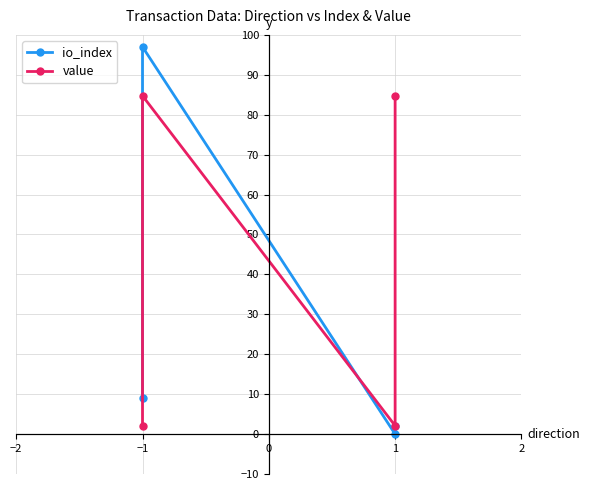

True or false: value has a value of 151.8 at −1.

False